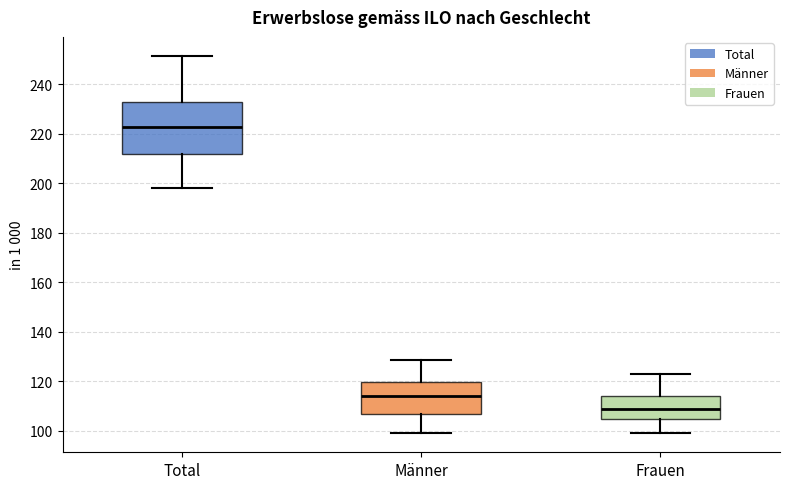

Reading left to right, transcribe this box plot: for each box, give where its median line is, the range the box spans, and where its two whiskers end, as read against the y-axis. The values are not printed on the chart, so give them approximately, as read against the axis.

Total: median 222, box 212 to 234, whiskers 198 to 252
Männer: median 114, box 106 to 120, whiskers 100 to 128
Frauen: median 108, box 104 to 114, whiskers 98 to 122